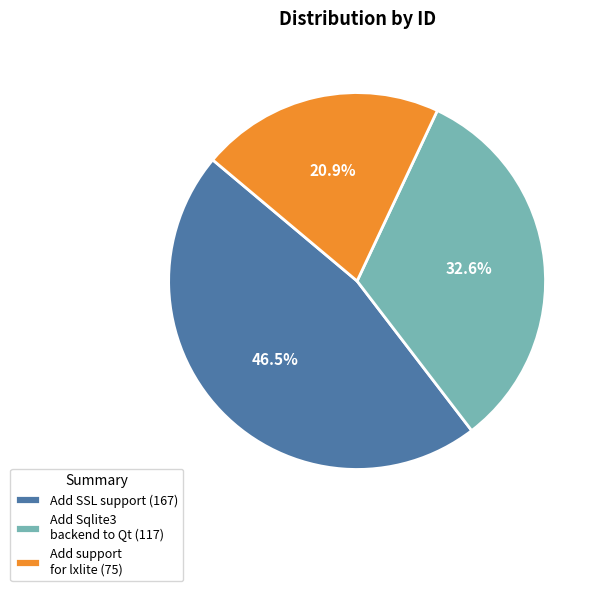

Is Add SSL support (167) the majority of the pie?

No